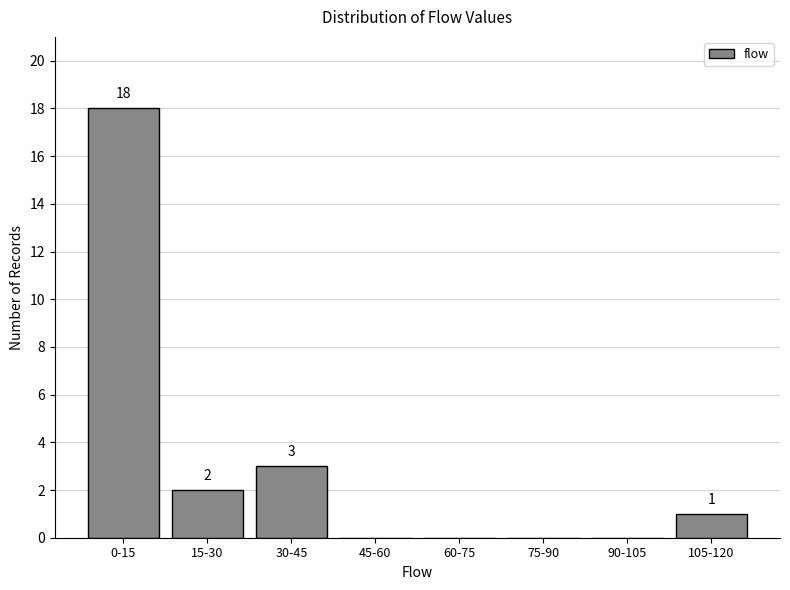

Reading left to right, list all the values displayed in this chart.

0-15=18	15-30=2	30-45=3	45-60=0	60-75=0	75-90=0	90-105=0	105-120=1